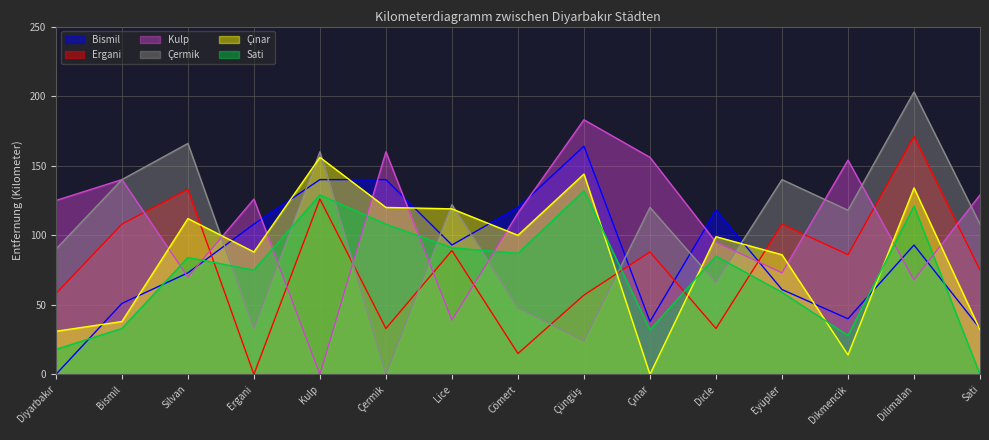

Between which two adjacent categories do Ergani and Çınar first intersect?

Silvan and Ergani